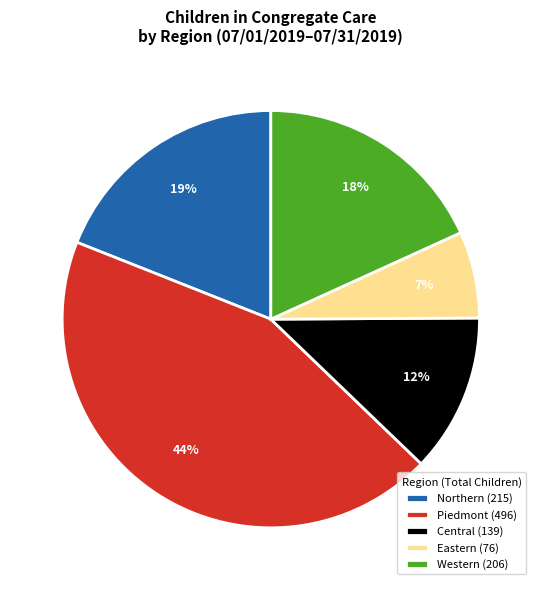

Is the sum of Central (139) and Piedmont (496) greater than half?

Yes